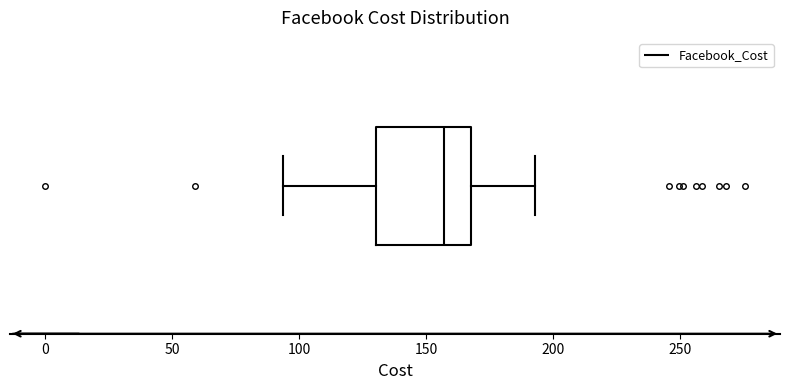

Transcribe this box plot: give where the median line is, the range the box spans, and where the two whiskers end, as read against the x-axis. The values are not printed on the chart, so give them approximately, as read against the axis.

median 155, box 130 to 170, whiskers 95 to 195